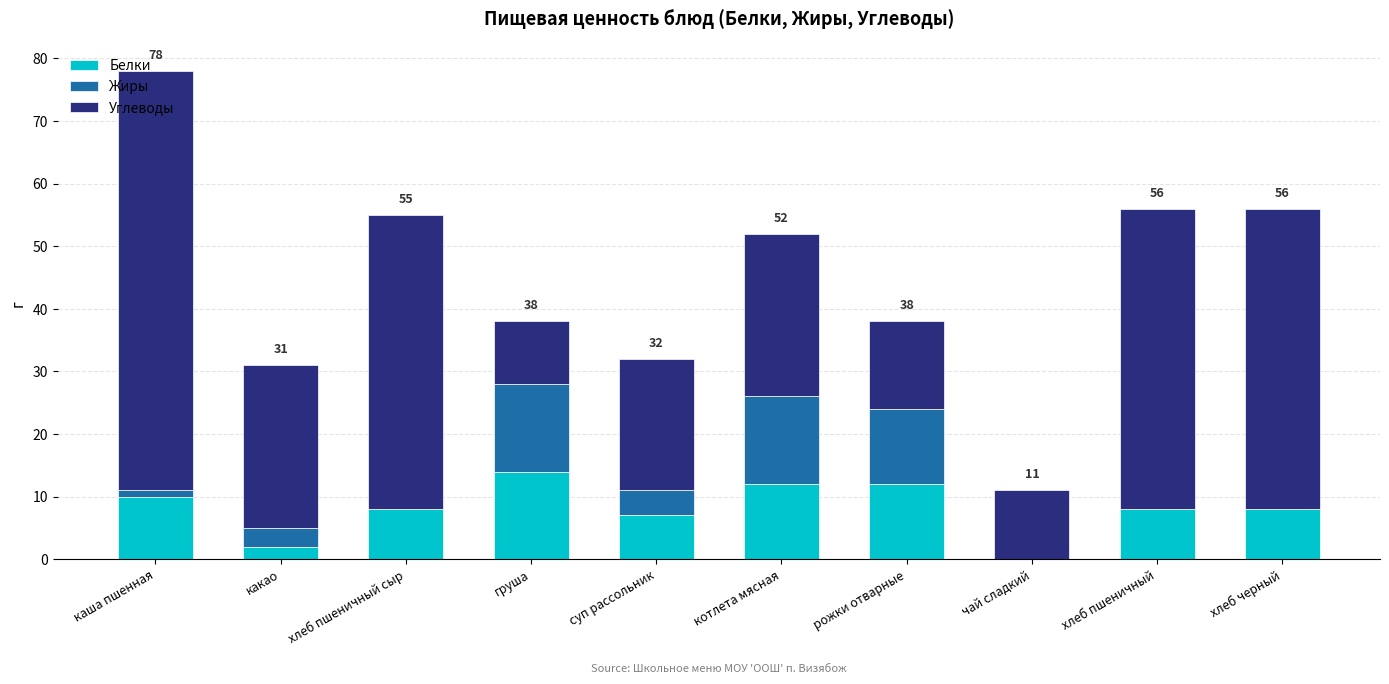

The Белки series shows 8 at груша. True or false?

False